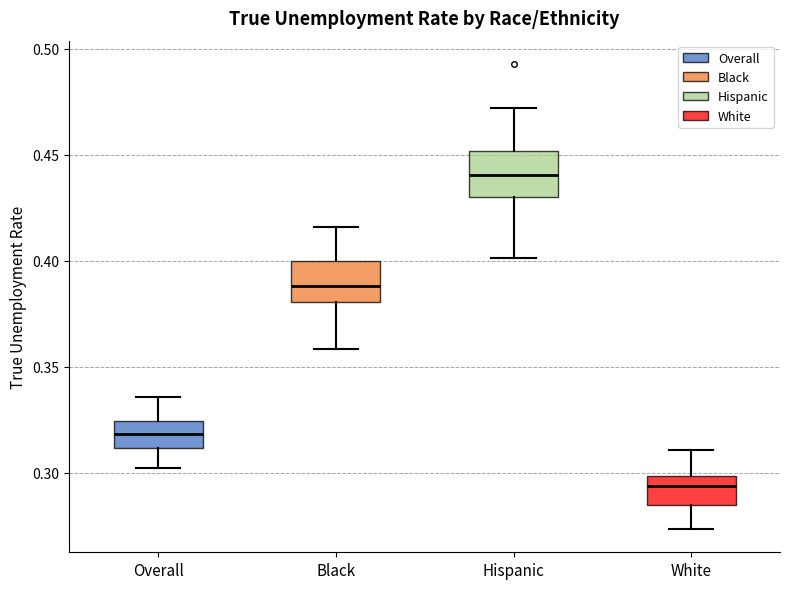

Which box has the highest median line?

Hispanic